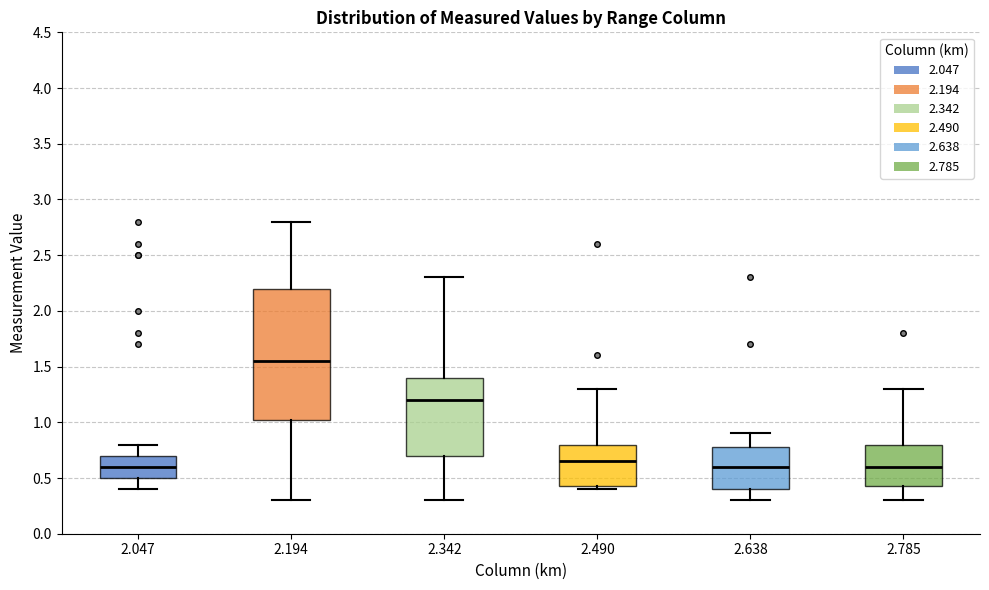

Where is the upper edge of the box at x = 2.342 on the y-axis? The values are not printed on the chart, so give them approximately, as read against the axis.

1.40